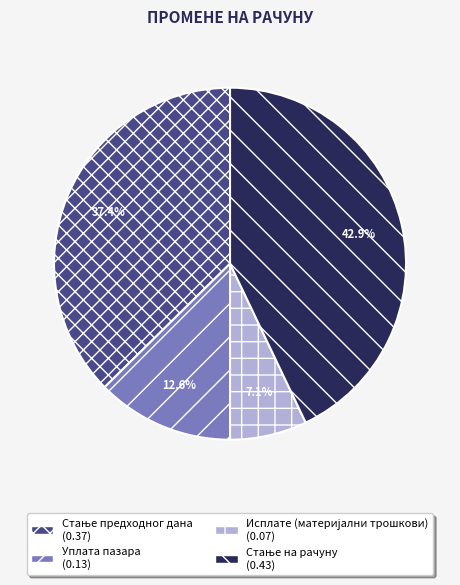

Is there a majority slice in this chart?

No